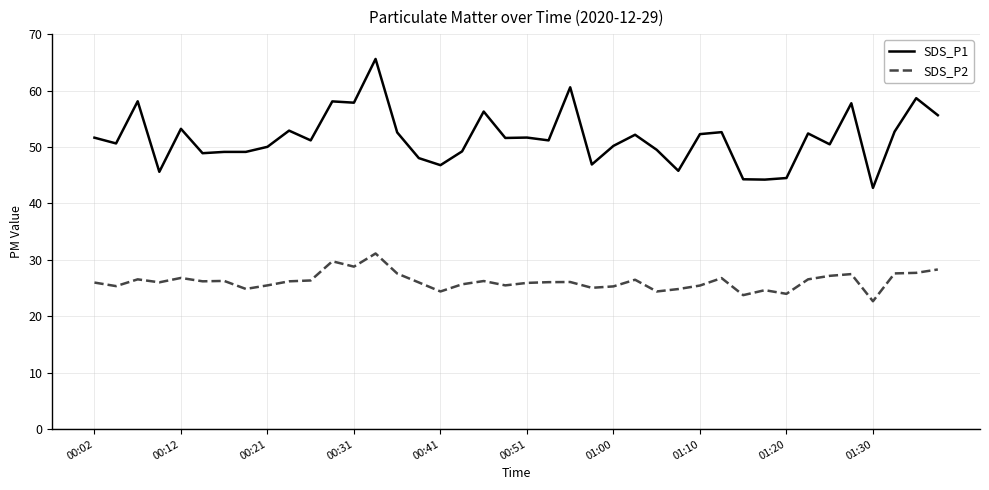

How many series are shown in this chart?

2